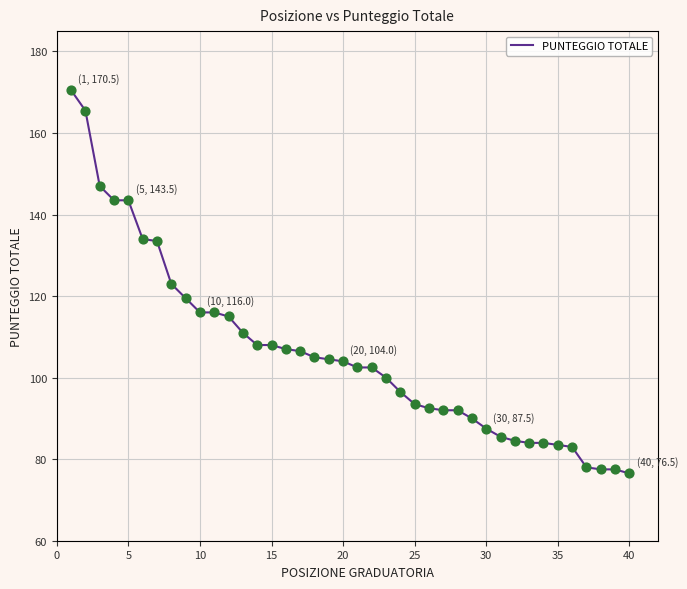

What is the maximum value shown in the chart?

170.5